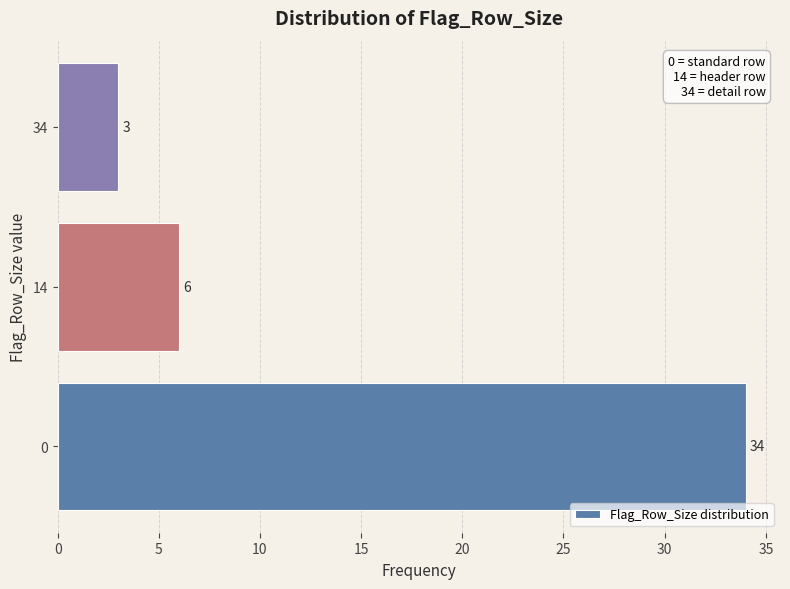

Reading bottom to top, what are all the values shown in this chart?

34	6	3